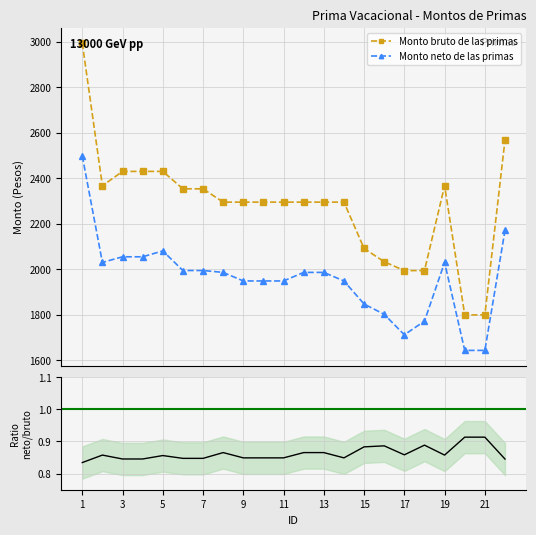

True or false: Ratio neto/bruto and Monto bruto de las primas cross at least once.

False